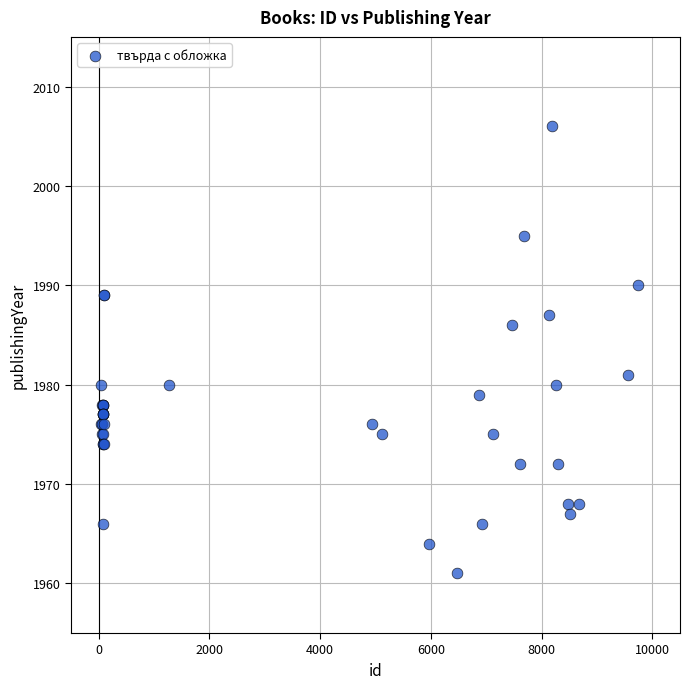

What Y value in the scatter plot is closest to 1983?

1981